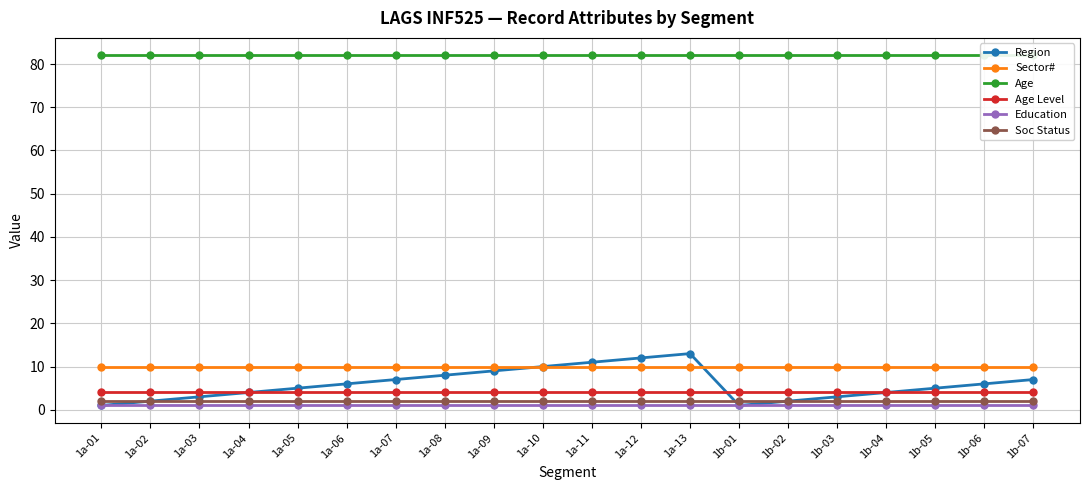

Is the value of Soc Status at 1a-08 greater than the value of Region at 1a-10?

No